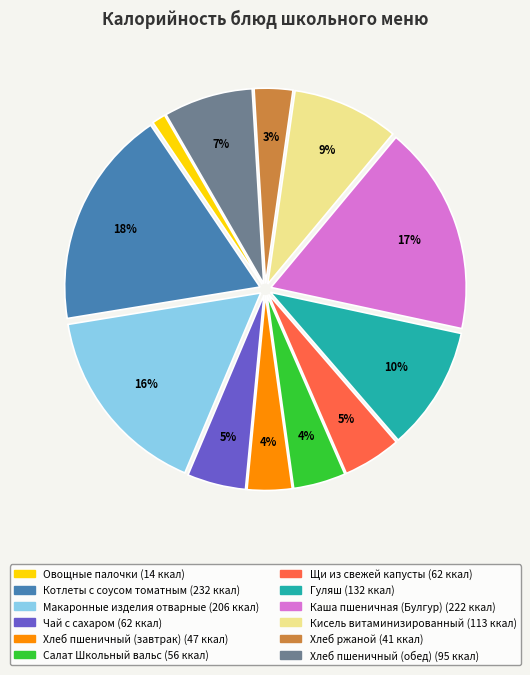

What percentage is the Салат Школьный вальс slice, to the nearest percent?

4%